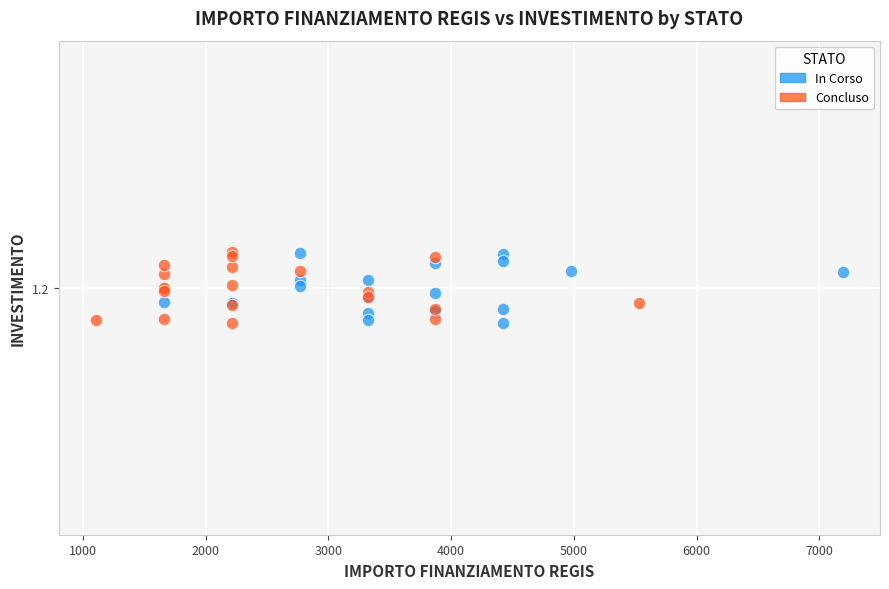

What are all the series names shown in the legend?

In Corso, Concluso